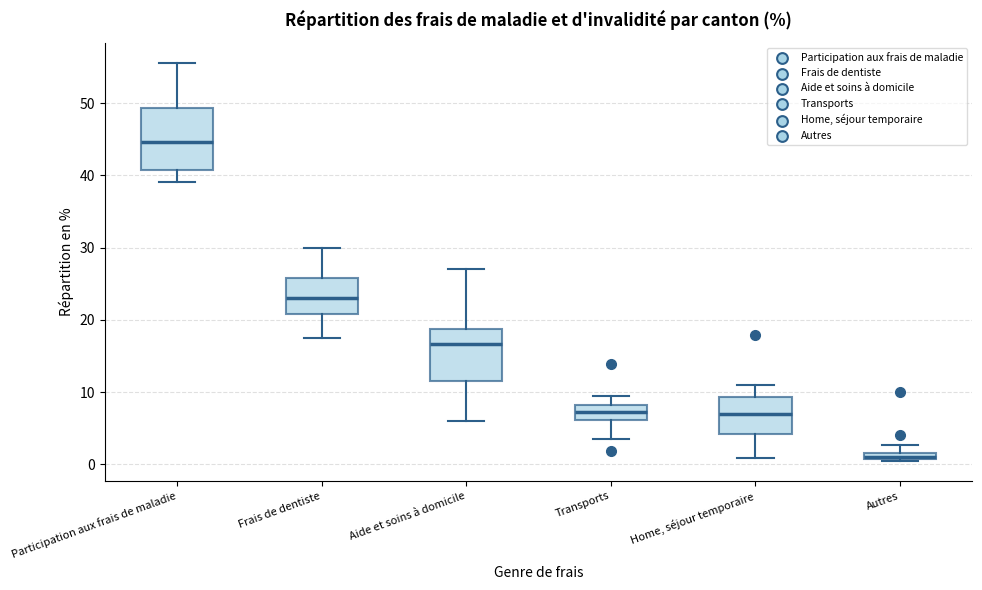

Where is the lower edge of the box for Participation aux frais de maladie on the y-axis? The values are not printed on the chart, so give them approximately, as read against the axis.

41